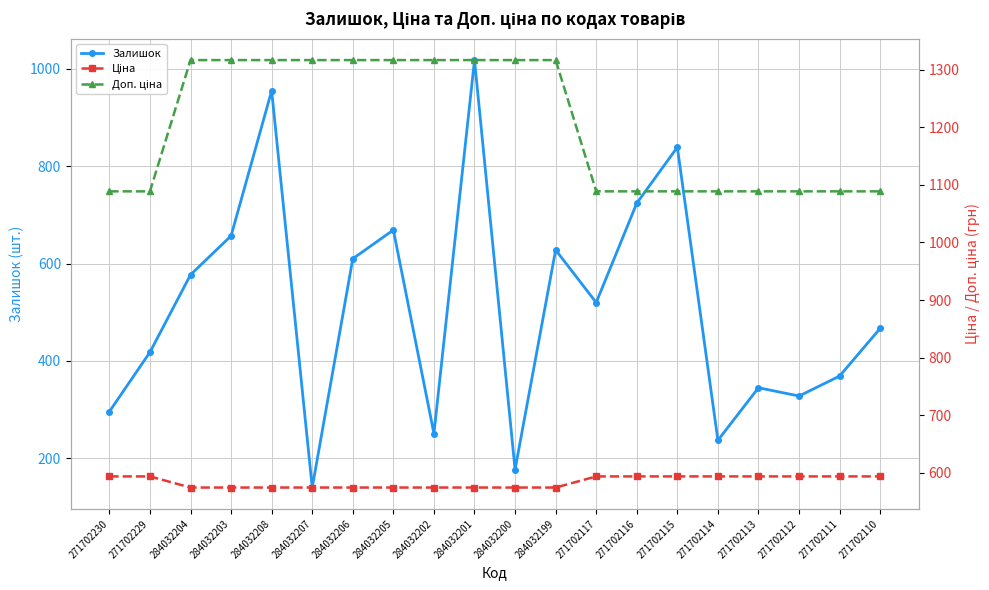

How many values in the Ціна series are below 593?

10